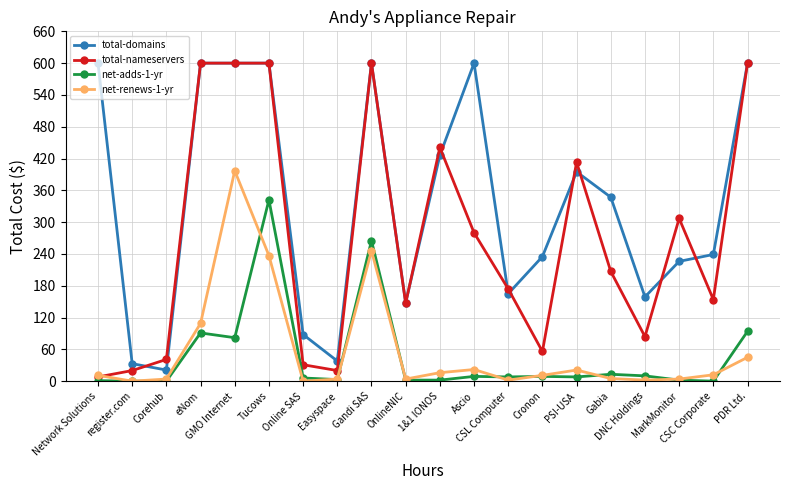

What is the spread (max minus min) of values at Gabia?

342